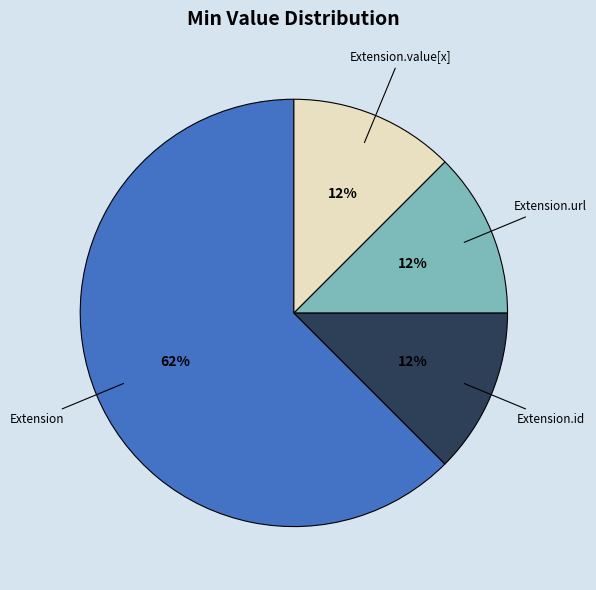

Is the sum of Extension.url and Extension.value[x] greater than half?

No